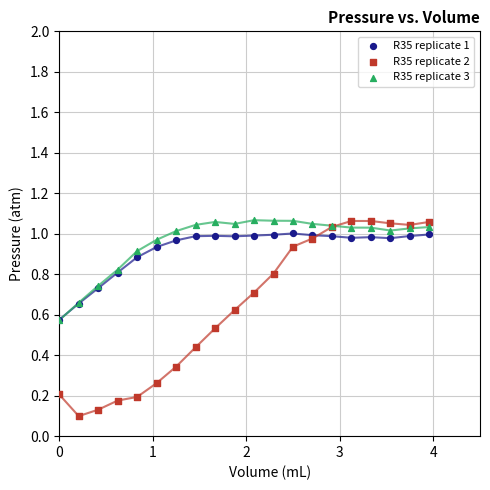

Which series has the largest Y range (max minus min)?

R35 replicate 2